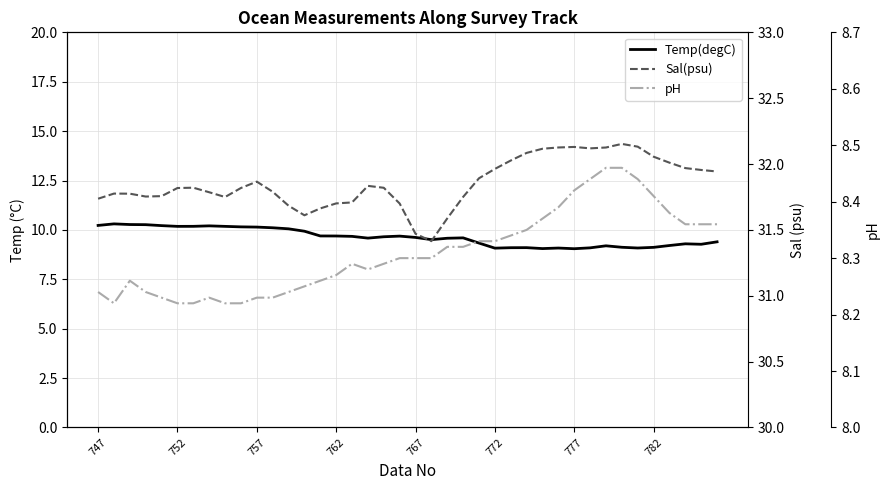

Reading left to right, list all the values displayed in this chart.

Temp(degC): 10.2	10.3	10.3	10.3	10.2	10.2	10.2	10.2	10.2	10.2	10.1	10.1	10.1	9.9	9.7	9.7	9.7	9.6	9.7	9.7	9.6	9.5	9.6	9.6	9.3	9.1	9.1	9.1	9.1	9.1	9.0	9.1	9.2	9.1	9.1	9.1	9.2	9.3	9.3	9.4
Sal(psu): 31.7	31.8	31.8	31.8	31.8	31.8	31.8	31.8	31.7	31.8	31.9	31.8	31.7	31.6	31.7	31.7	31.7	31.8	31.8	31.7	31.5	31.4	31.6	31.8	31.9	32.0	32.0	32.1	32.1	32.1	32.1	32.1	32.1	32.2	32.1	32.1	32.0	32.0	32.0	31.9
pH: 8.2	8.2	8.3	8.2	8.2	8.2	8.2	8.2	8.2	8.2	8.2	8.2	8.2	8.2	8.3	8.3	8.3	8.3	8.3	8.3	8.3	8.3	8.3	8.3	8.3	8.3	8.3	8.3	8.4	8.4	8.4	8.4	8.5	8.5	8.4	8.4	8.4	8.4	8.4	8.4